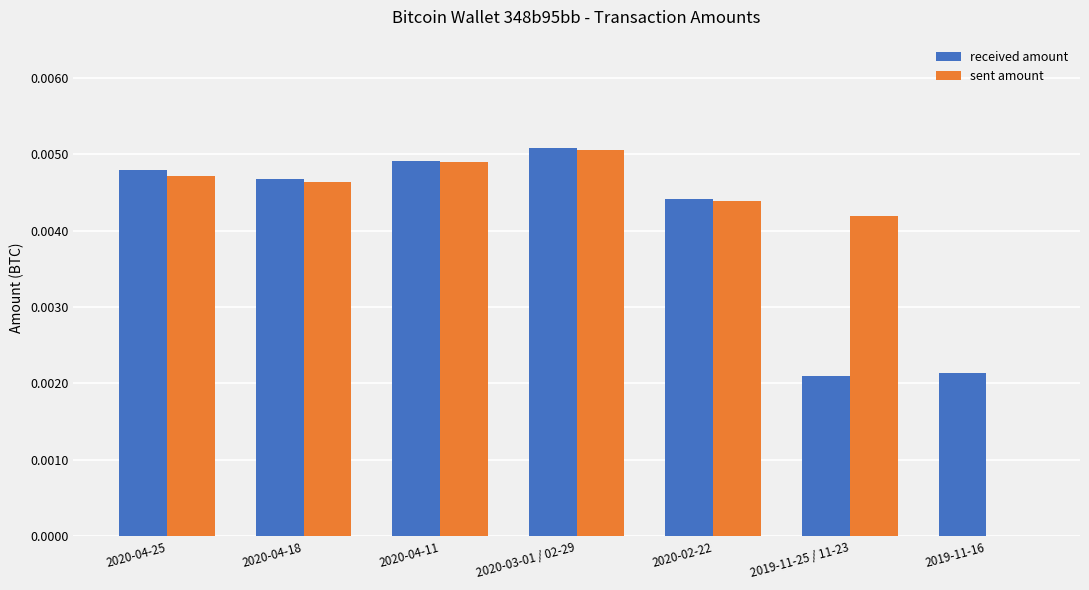

Is the value of sent amount at 2020-03-01 / 02-29 greater than the value of received amount at 2019-11-16?

Yes